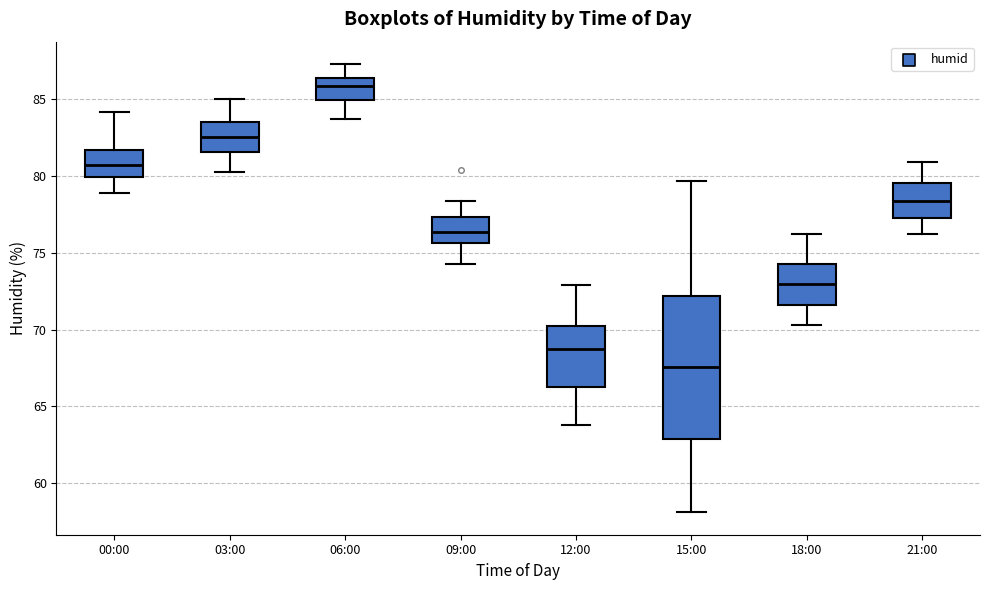

Where is the lower edge of the box for 06:00 on the y-axis? The values are not printed on the chart, so give them approximately, as read against the axis.

85.0